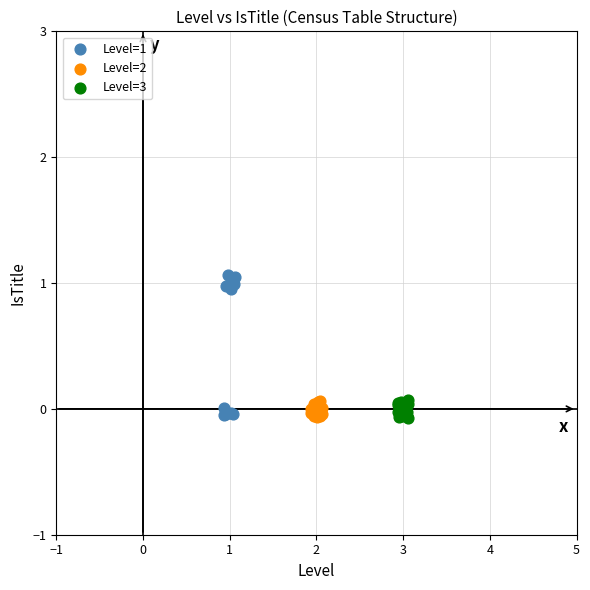

Which series has the widest spread of Y values?

Level=1